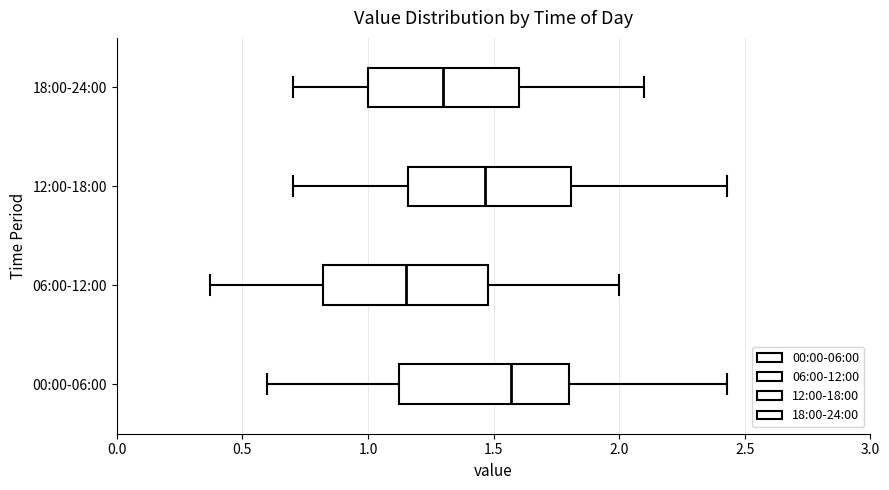

Where is the left edge of the box for 00:00-06:00 on the x-axis? The values are not printed on the chart, so give them approximately, as read against the axis.

1.10